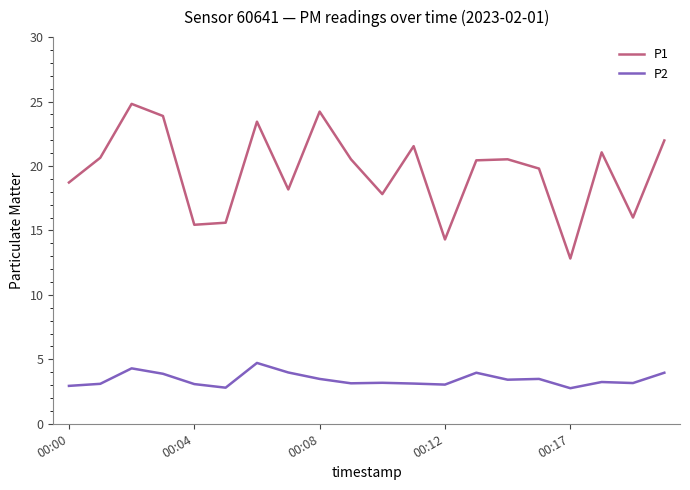

What is the smallest value displayed?

2.8